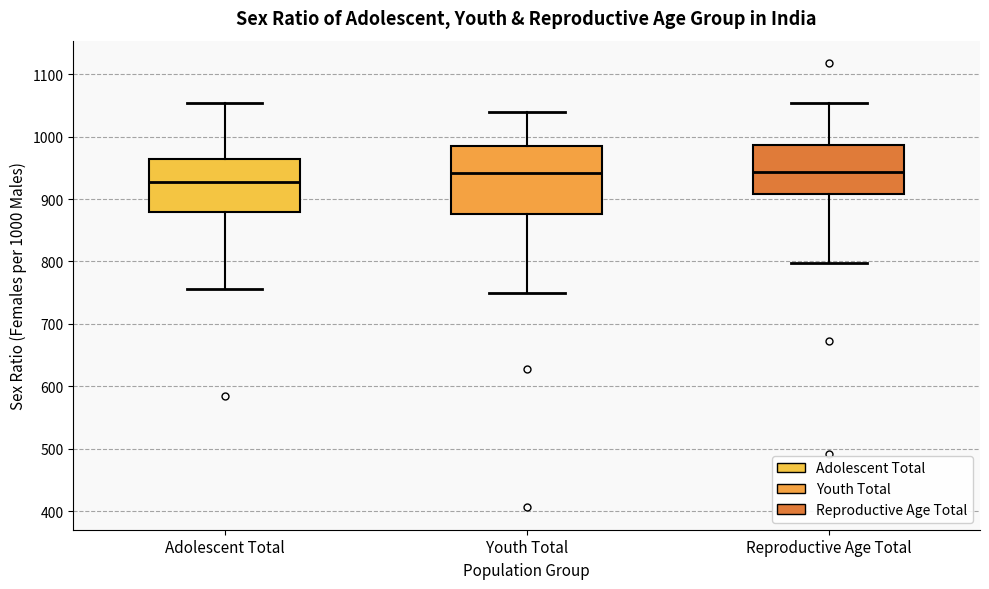

Where does the median line of the box for Adolescent Total sit on the y-axis? The values are not printed on the chart, so give them approximately, as read against the axis.

930